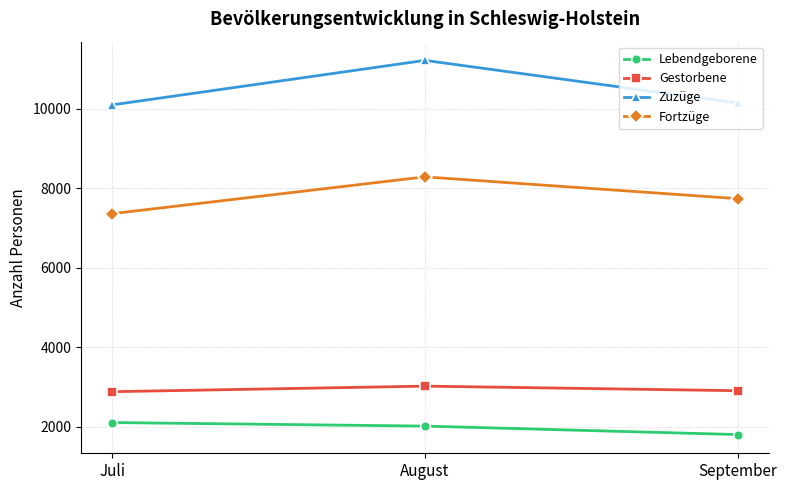

What is the label of the 3rd point from the right?

Juli